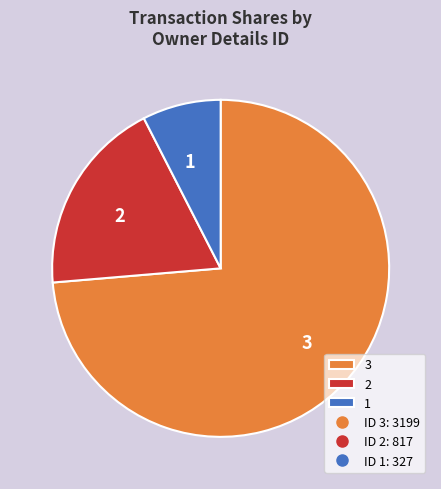

Is it true that 1 is 8% of the pie?

True